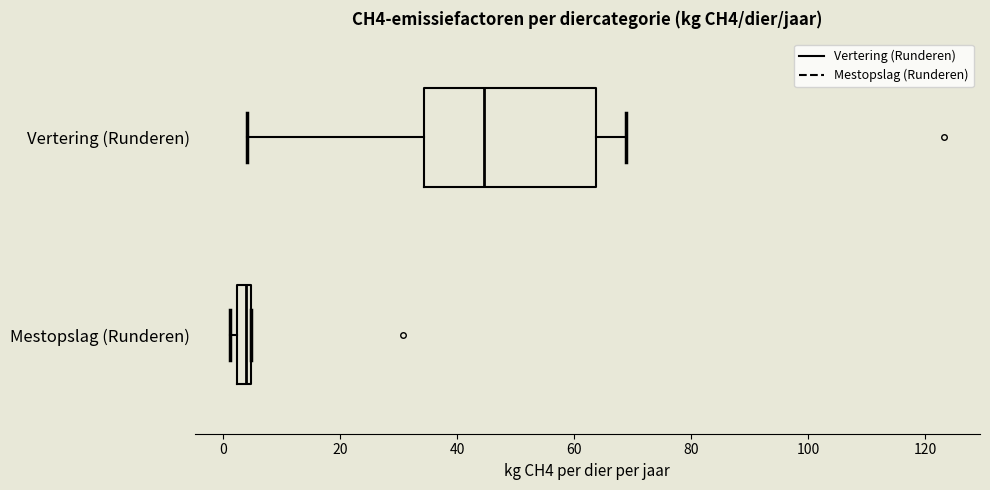

Where is the right edge of the box for Mestopslag (Runderen) on the x-axis? The values are not printed on the chart, so give them approximately, as read against the axis.

4